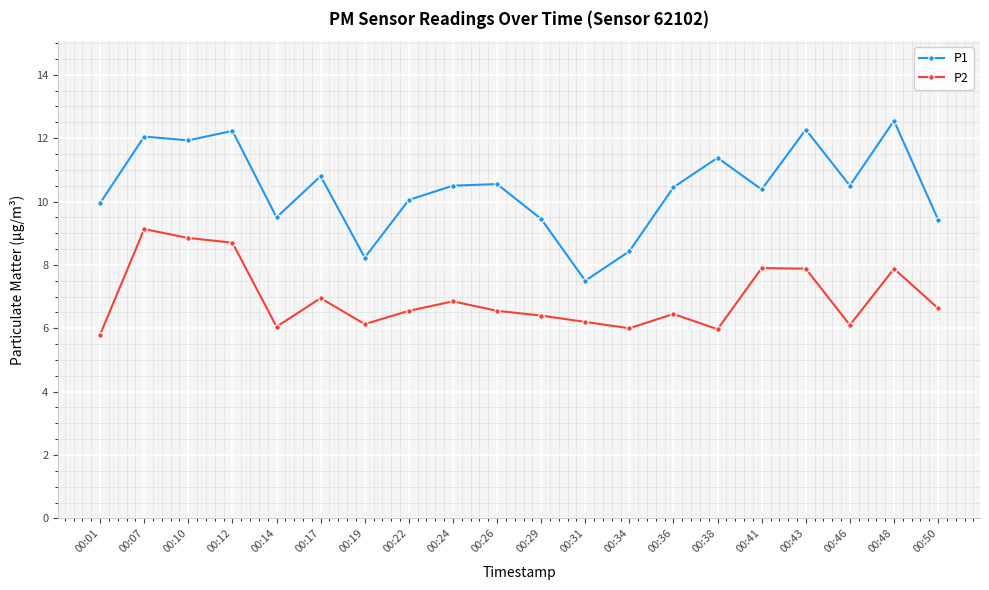

At which category is the sum across all series the highest?

00:07